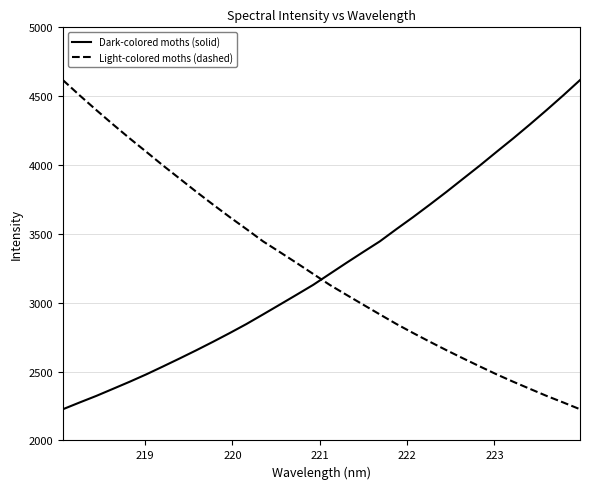

What is the difference between the second highest and second lowest values in the Light-colored moths (dashed) series?

2230.7